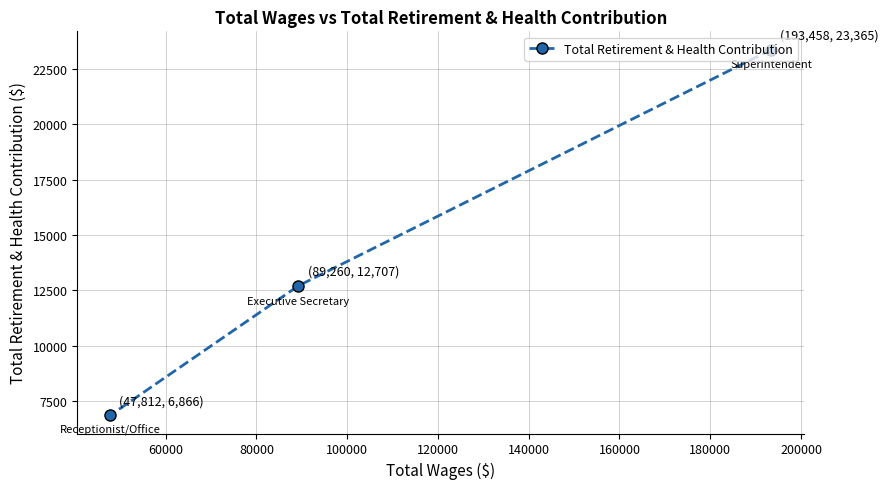

What is the value of the 1st point from the left?

6866